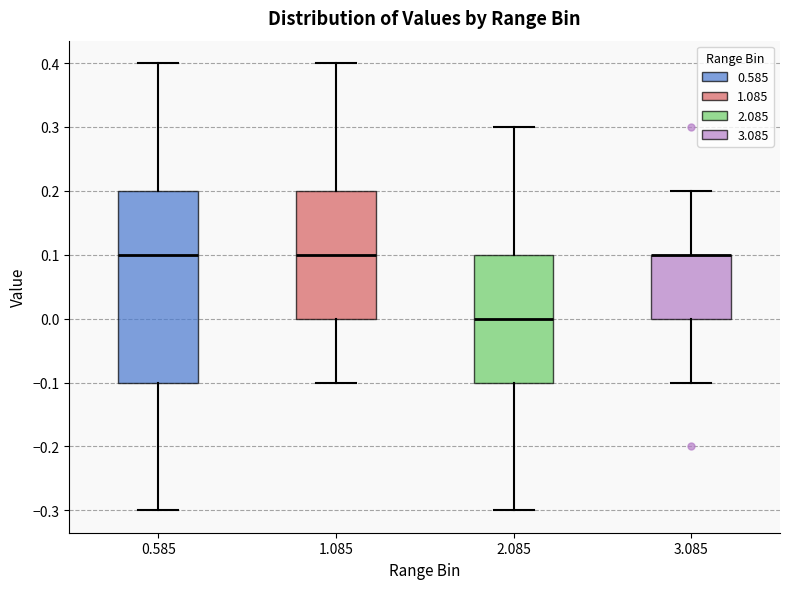

Reading left to right, transcribe this box plot: for each box, give where its median line is, the range the box spans, and where its two whiskers end, as read against the y-axis. The values are not printed on the chart, so give them approximately, as read against the axis.

0.585: median 0.1, box -0.1 to 0.2, whiskers -0.3 to 0.4
1.085: median 0.1, box 0.0 to 0.2, whiskers -0.1 to 0.4
2.085: median 0.0, box -0.1 to 0.1, whiskers -0.3 to 0.3
3.085: median 0.1 (drawn on the box's upper edge), box 0.0 to 0.1, whiskers -0.1 to 0.2